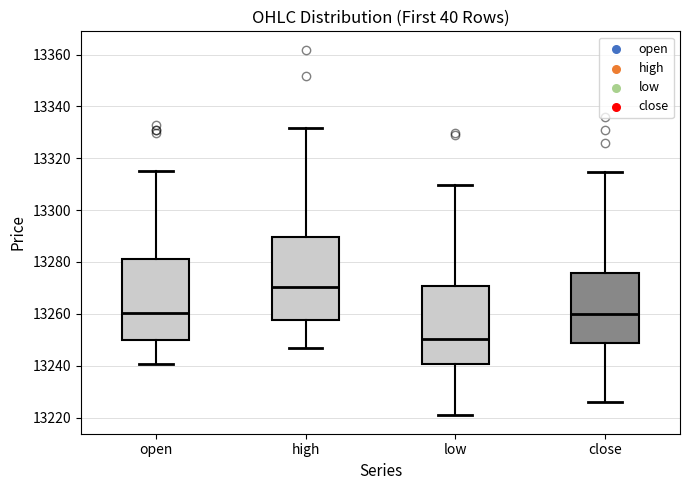

Where is the lower edge of the box for low on the y-axis? The values are not printed on the chart, so give them approximately, as read against the axis.

13240